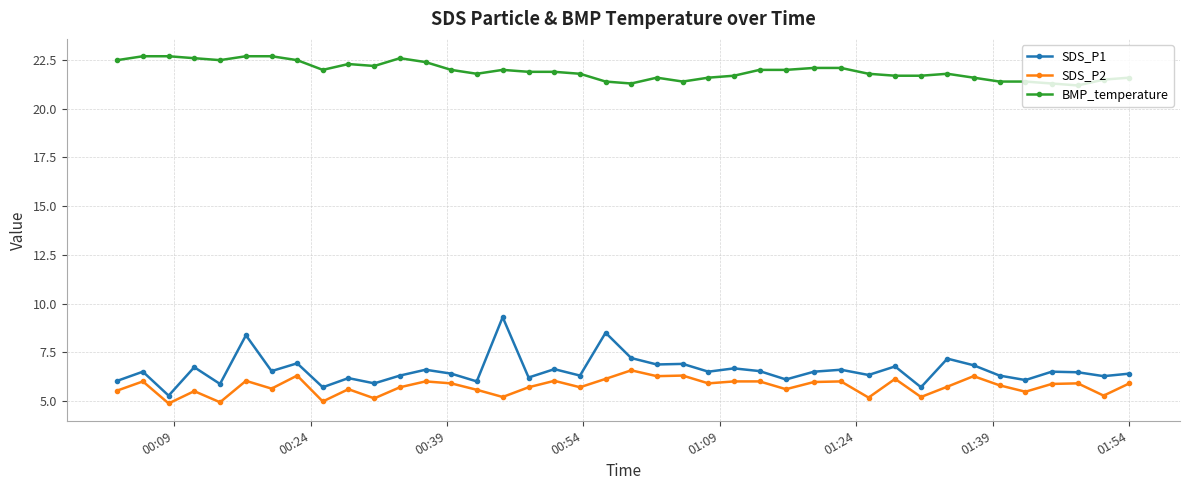

What is the value of the SDS_P1 point at the 2nd from the left?

6.5